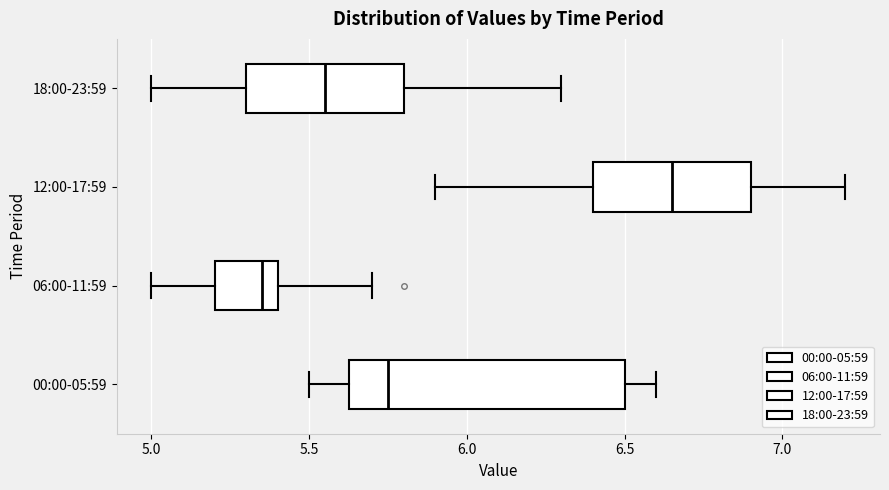

Reading bottom to top, read every box against the x-axis: the position of its median line, the range the box covers, and the ends of its whiskers. The values are not printed on the chart, so give them approximately, as read against the axis.

00:00-05:59: median 5.75, box 5.65 to 6.50, whiskers 5.50 to 6.60
06:00-11:59: median 5.35, box 5.20 to 5.40, whiskers 5.00 to 5.70
12:00-17:59: median 6.65, box 6.40 to 6.90, whiskers 5.90 to 7.20
18:00-23:59: median 5.55, box 5.30 to 5.80, whiskers 5.00 to 6.30